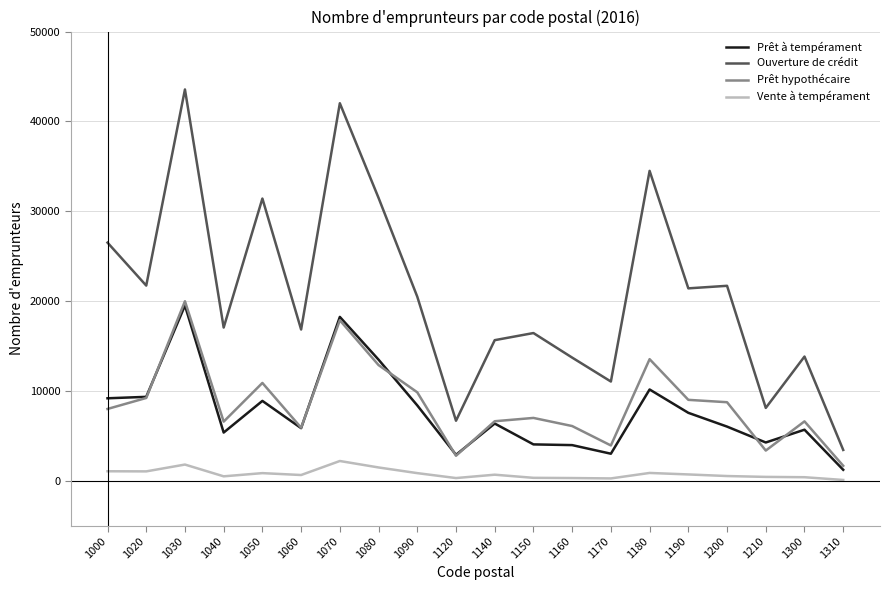

What is the approximate value of Prêt à tempérament at 1000?

9169